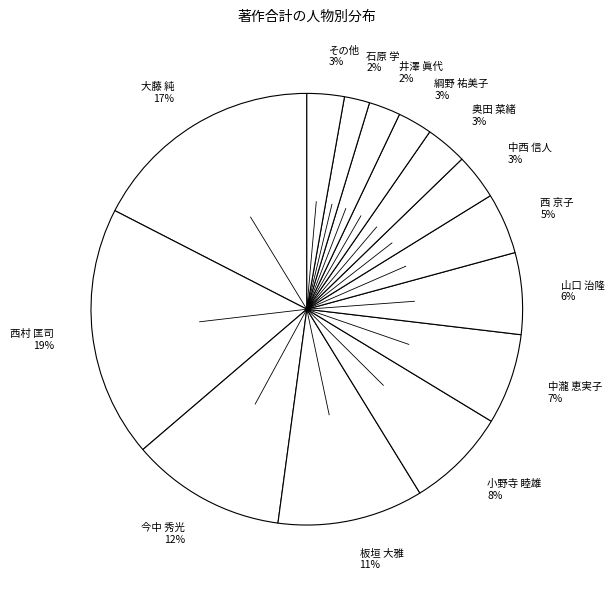

How many slices are in this pie chart?

14